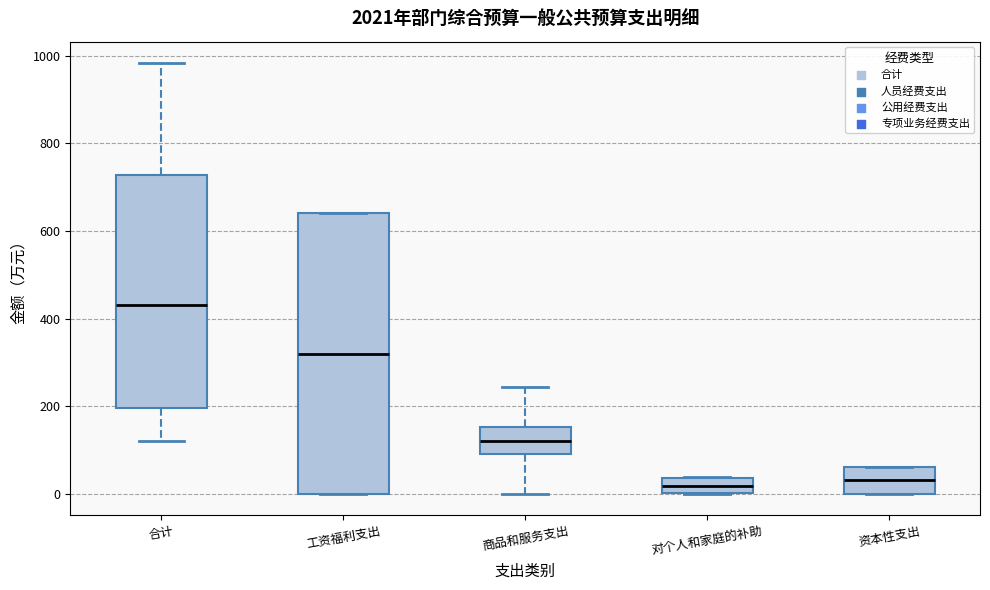

Reading left to right, read every box against the y-axis: the position of its median line, the range the box covers, and the ends of its whiskers. The values are not printed on the chart, so give them approximately, as read against the axis.

合计: median 440, box 200 to 720, whiskers 120 to 980
工资福利支出: median 320, box 0 to 640, whiskers 0 to 640
商品和服务支出: median 120, box 100 to 160, whiskers 0 to 240
对个人和家庭的补助: median 20, box 0 to 40, whiskers 0 to 40
资本性支出: median 40, box 0 to 60, whiskers 0 to 60